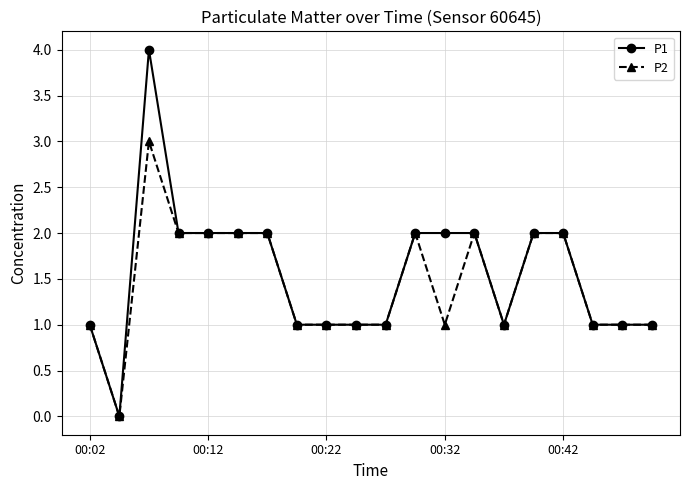

List the series in order of their overall mean, lowest first.

P2, P1